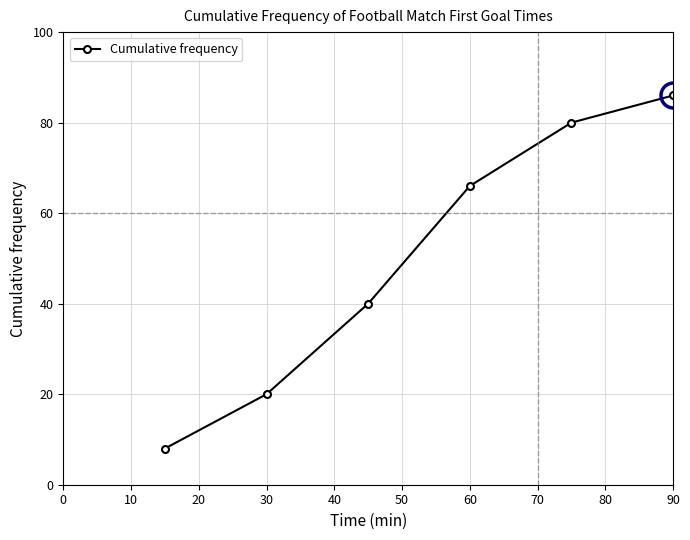

What is the greatest value displayed?

86